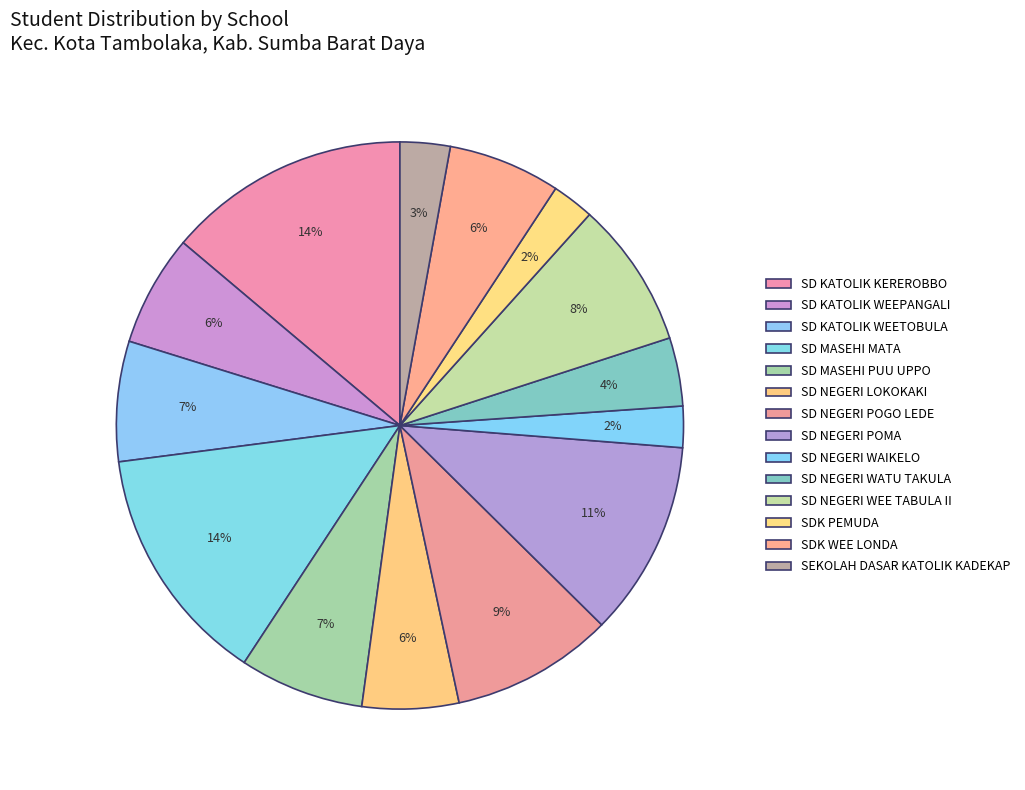

Which slice is the largest?

SD KATOLIK KEREROBBO